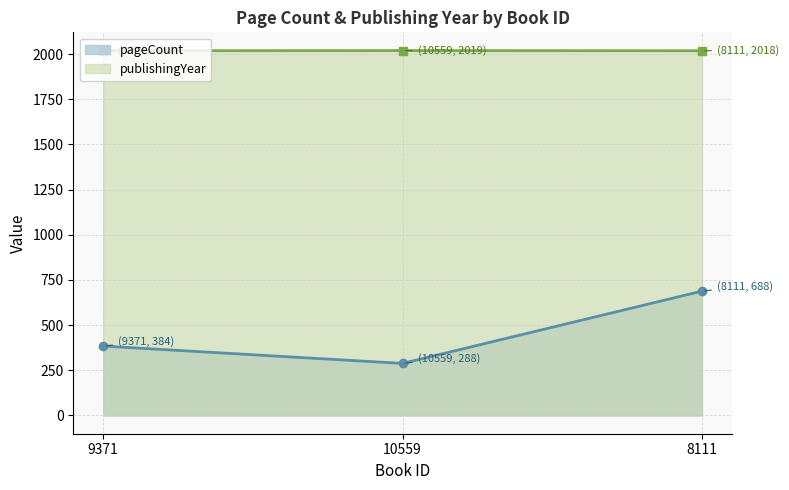

What is the sum of all publishingYear values?

6055